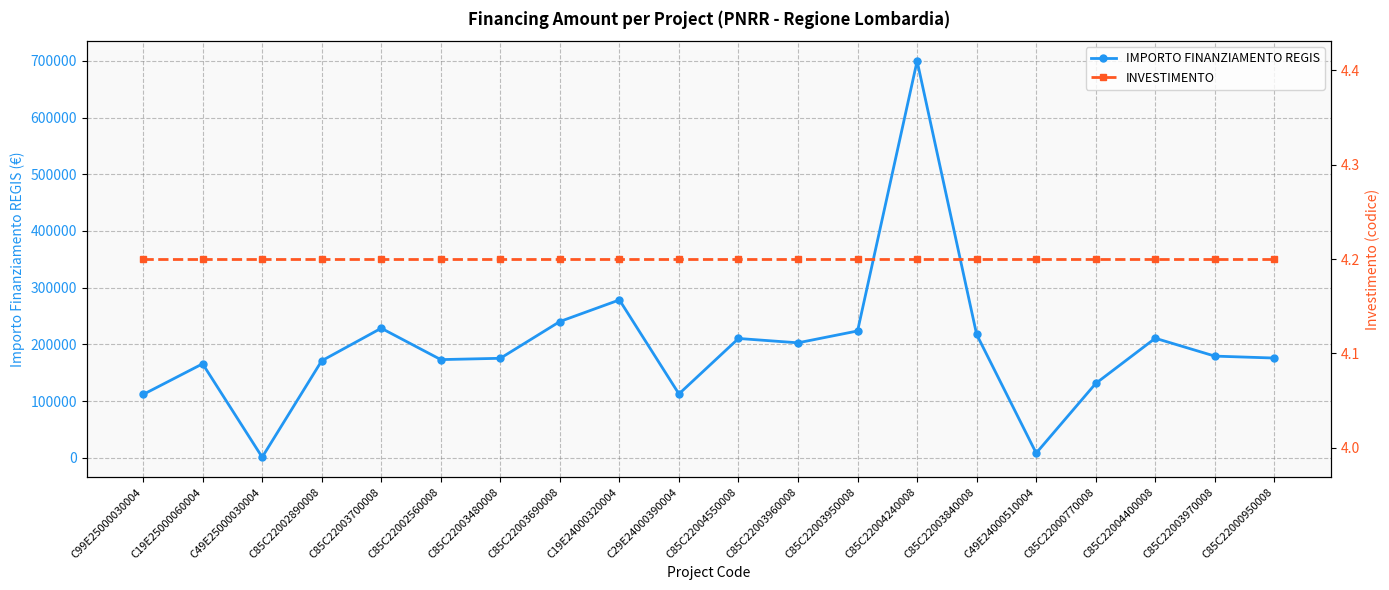

Reading left to right, list all the values displayed in this chart.

IMPORTO FINANZIAMENTO REGIS: 111760.0	165869.6	1200.0	171177.7	228592.8	173263.3	175568.4	240397.6	278493.2	112730.4	210514.6	202864.8	223771.4	699734.4	217613.5	8377.6	131200.0	210913.7	179420.1	176000.4
INVESTIMENTO: 4.2	4.2	4.2	4.2	4.2	4.2	4.2	4.2	4.2	4.2	4.2	4.2	4.2	4.2	4.2	4.2	4.2	4.2	4.2	4.2